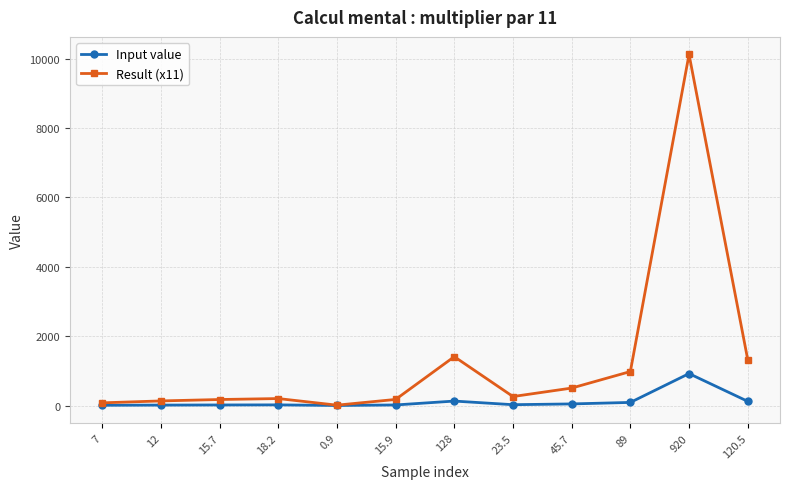

What is the label of the 10th point from the right?

15.7